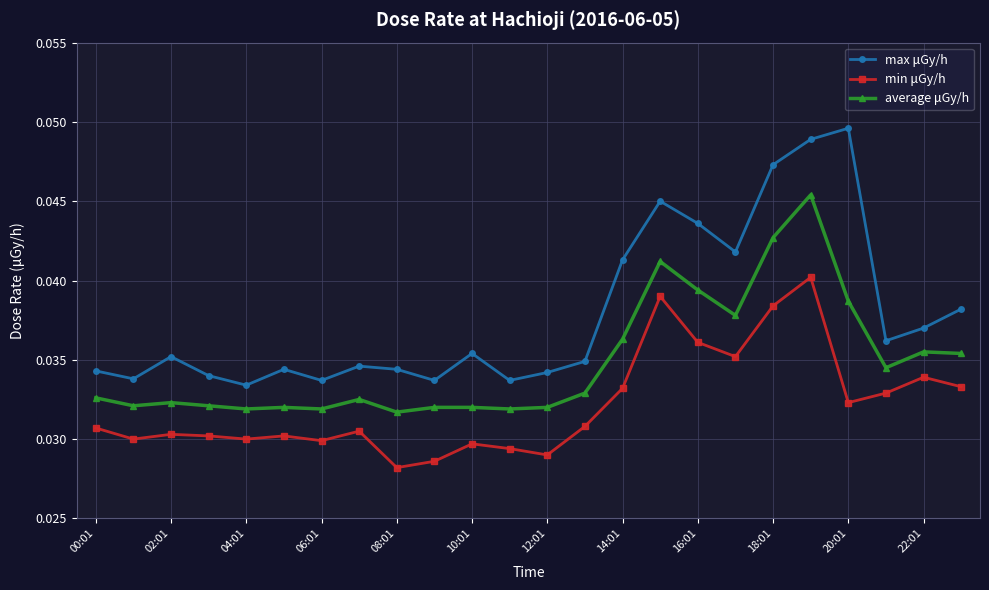

Does the chart have visible grid lines?

Yes